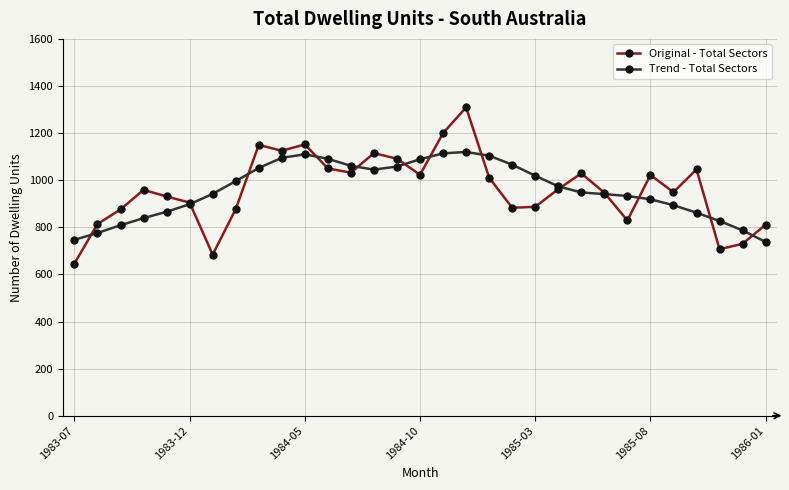

What are all the series names shown in the legend?

Original - Total Sectors, Trend - Total Sectors